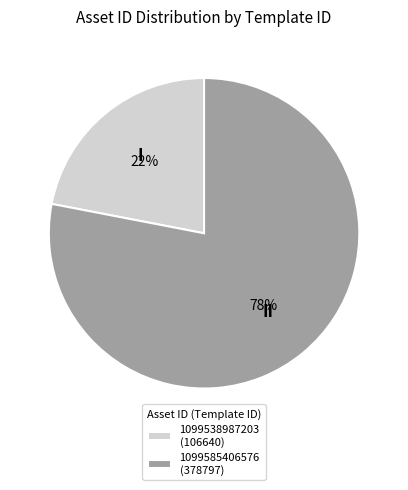

To the nearest percent, what is the combined percentage of 1099585406576 and 1099538987203?

100%